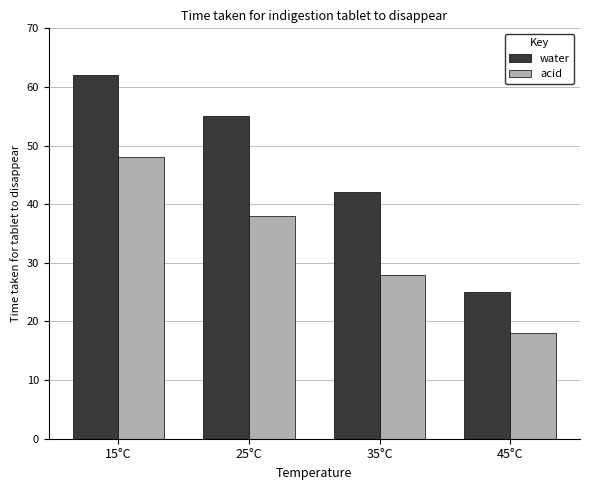

Reading left to right, extract all data points from this chart.

water: 62	55	42	25
acid: 48	38	28	18